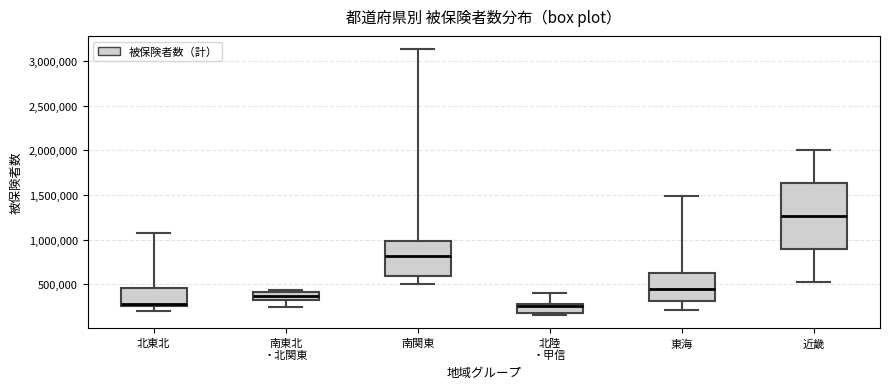

Which box is the tallest, from its lower edge to its upper edge?

近畿